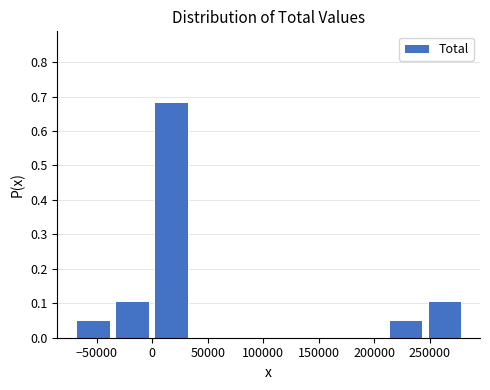

Reading left to right, transcribe this chart: for each bar, give the range it covers on the x-axis and its height. Neither the bar edges nor the heights are printed on the chart, so give them approximately, as read against the axes.

-70000 to -35000: 0.05
-35000 to 0: 0.11
0 to 35000: 0.68
35000 to 70000: 0
70000 to 105000: 0
105000 to 140000: 0
140000 to 175000: 0
175000 to 210000: 0
210000 to 245000: 0.05
245000 to 280000: 0.11